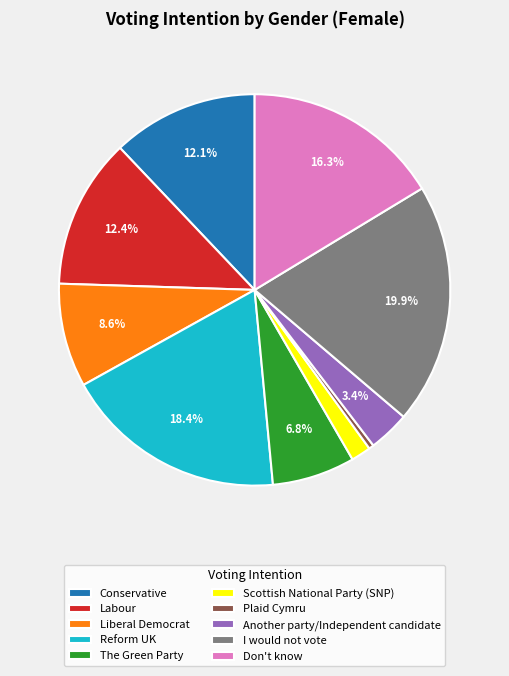

Which category has the smallest portion of the pie?

Plaid Cymru